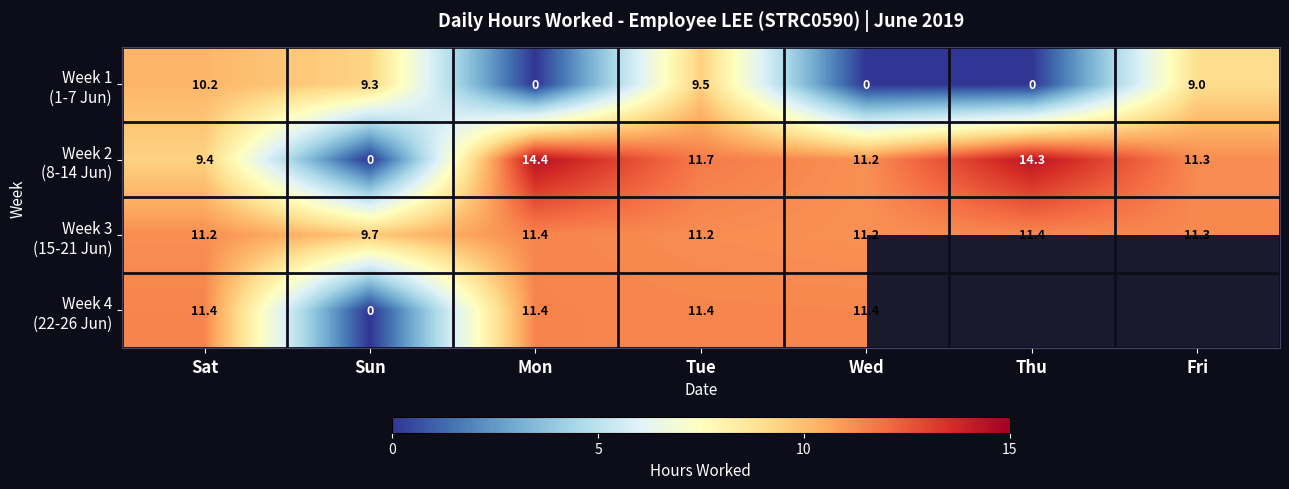

What is the average value of the Week 1 (1-7 Jun) series?

5.4